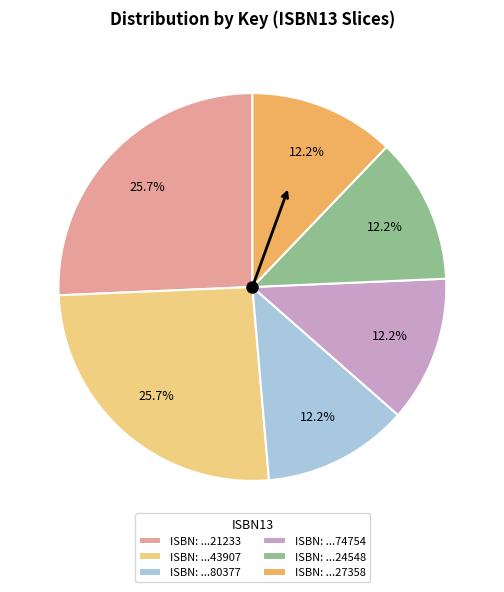

Count the number of slices in the pie.

6